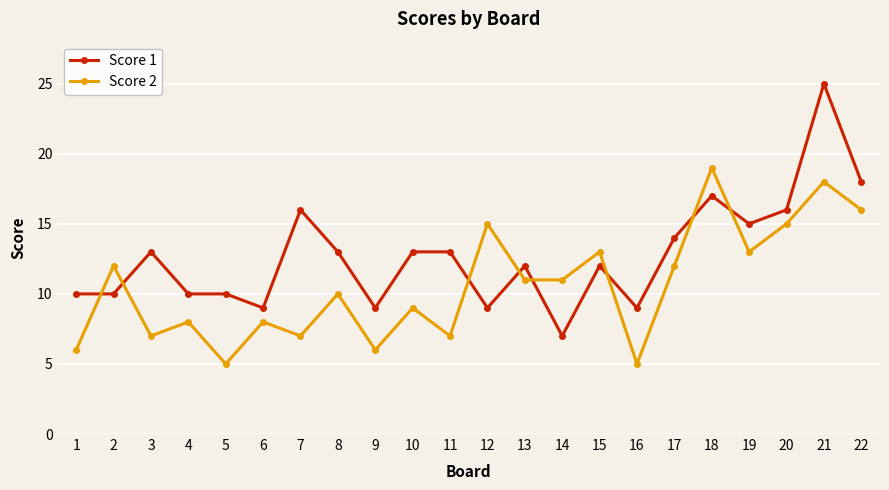

Which series has the widest spread of values?

Score 1